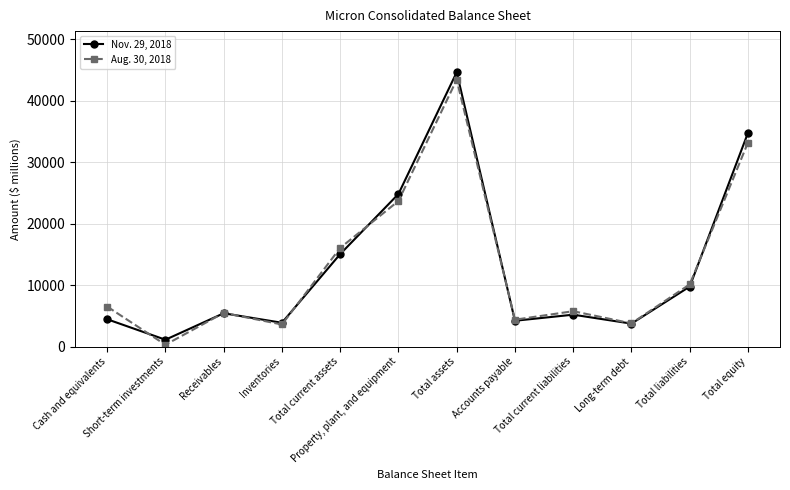

What is the average value of the Aug. 30, 2018 series?

13012